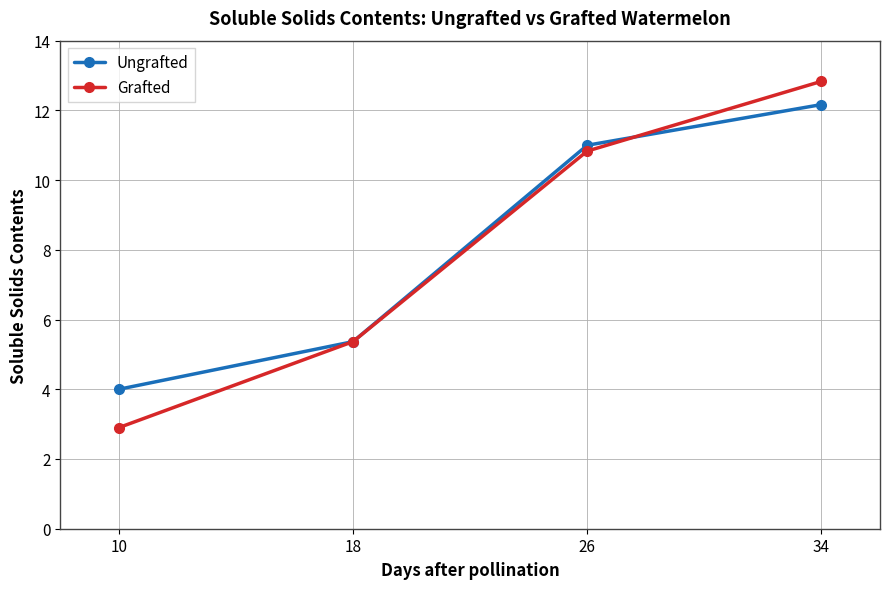

Reading left to right, list all the values displayed in this chart.

Ungrafted: 10=4.0	18=5.4	26=11.0	34=12.2
Grafted: 10=2.9	18=5.4	26=10.8	34=12.8